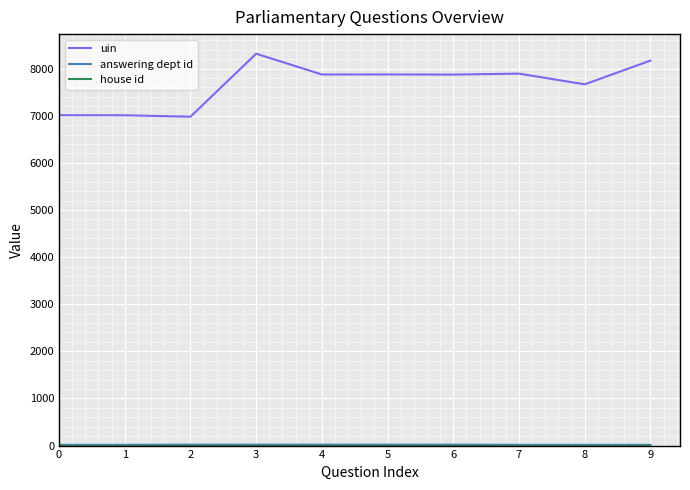

Which series has the largest range (max minus min)?

uin